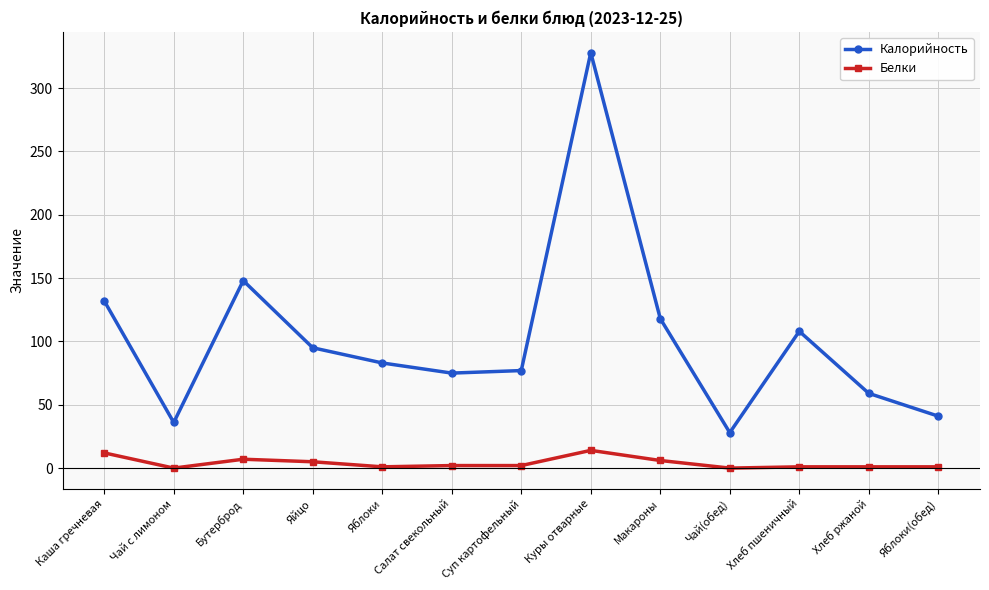

What is the difference between the maximum and minimum values in the Калорийность series?

300